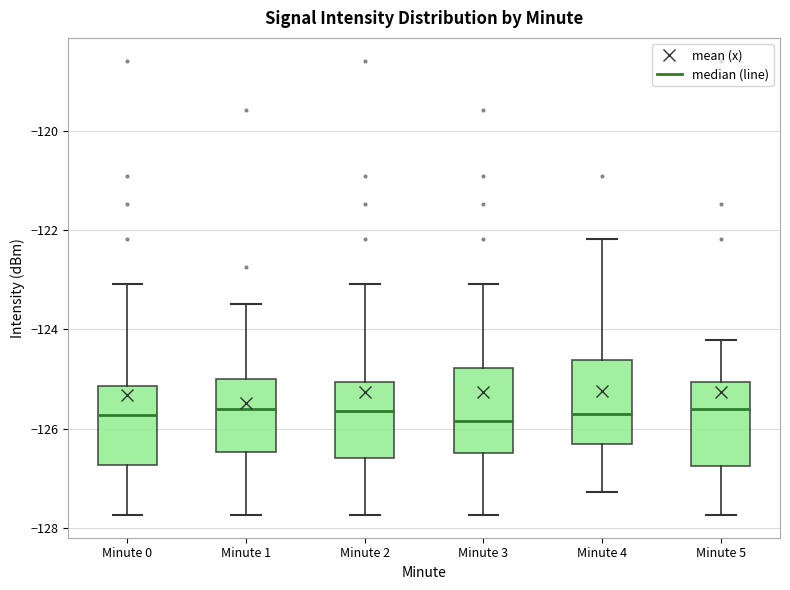

Reading left to right, read every box against the y-axis: the position of its median line, the range the box covers, and the ends of its whiskers. The values are not printed on the chart, so give them approximately, as read against the axis.

Minute 0: median -125.8, box -126.8 to -125.2, whiskers -127.8 to -123.0
Minute 1: median -125.6, box -126.4 to -125.0, whiskers -127.8 to -123.4
Minute 2: median -125.6, box -126.6 to -125.0, whiskers -127.8 to -123.0
Minute 3: median -125.8, box -126.4 to -124.8, whiskers -127.8 to -123.0
Minute 4: median -125.8, box -126.4 to -124.6, whiskers -127.2 to -122.2
Minute 5: median -125.6, box -126.8 to -125.0, whiskers -127.8 to -124.2